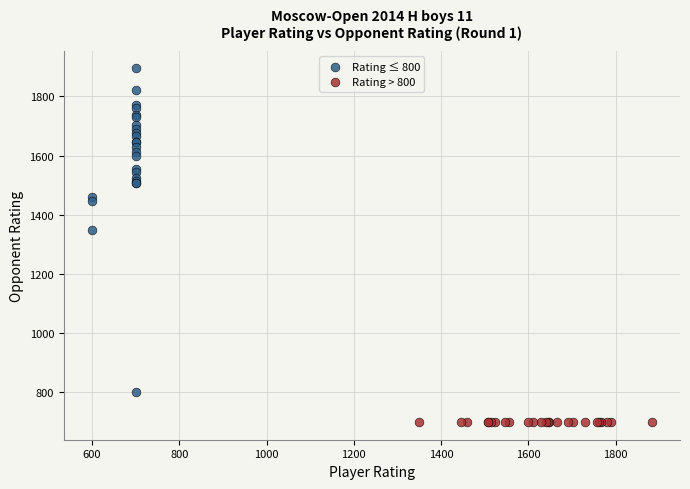

Which series reaches the minimum Y coordinate?

Rating > 800